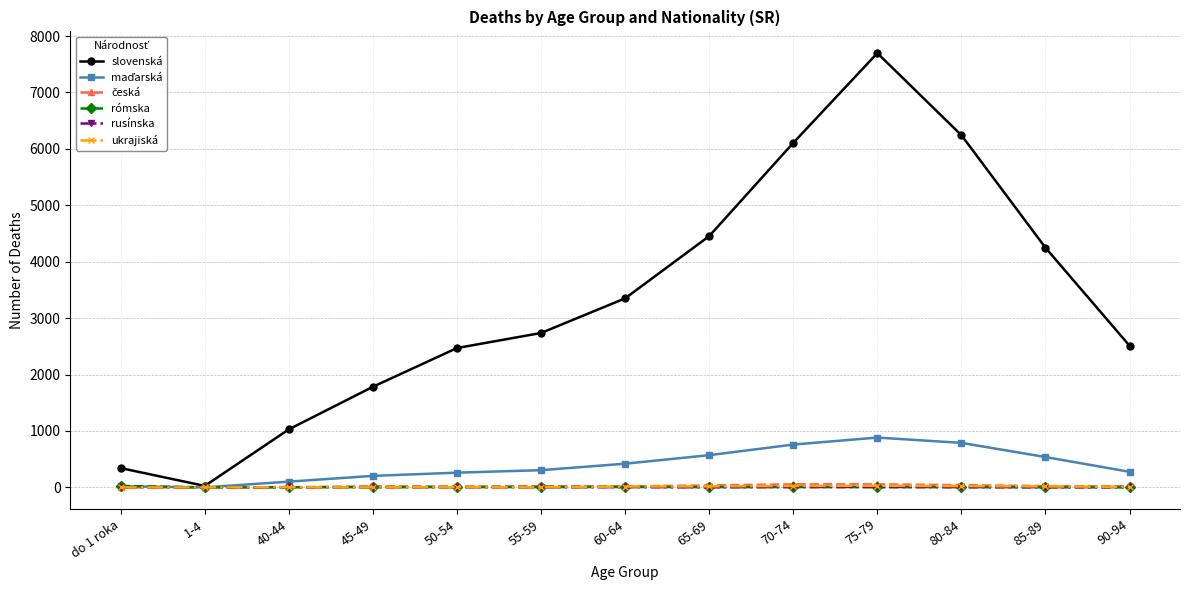

At how many categories does at least one series exceed 5099?

3